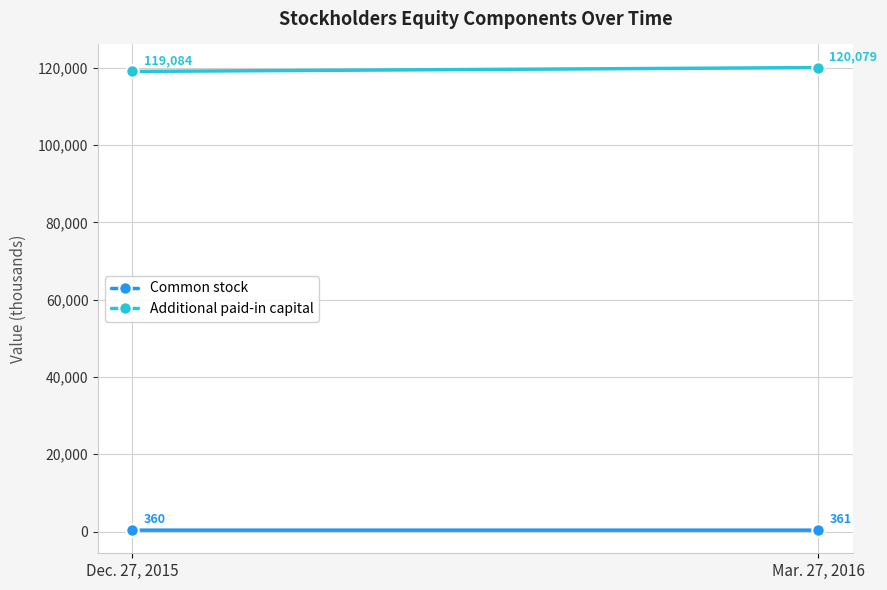

How many Additional paid-in capital values are between 119084 and 120079?

2